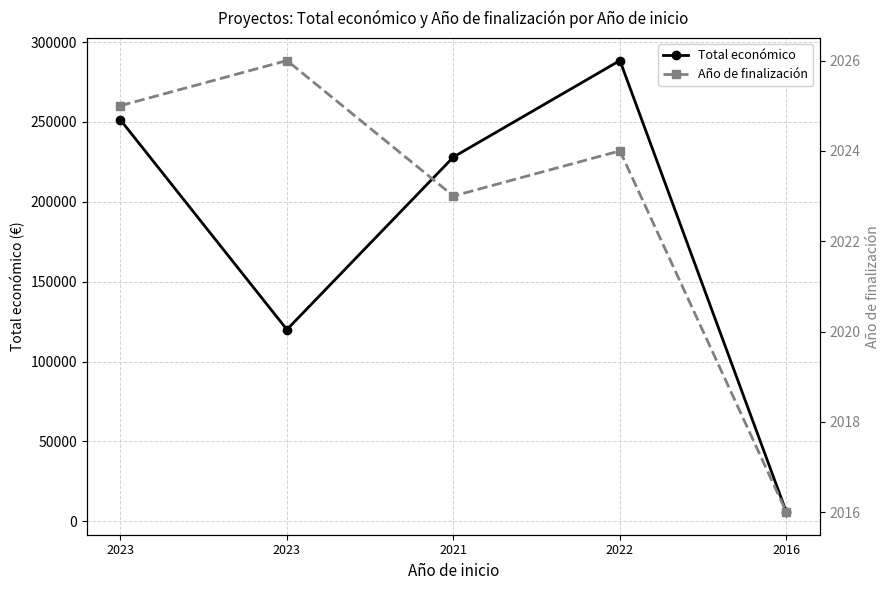

What is the highest value of the Año de finalización series?

2026